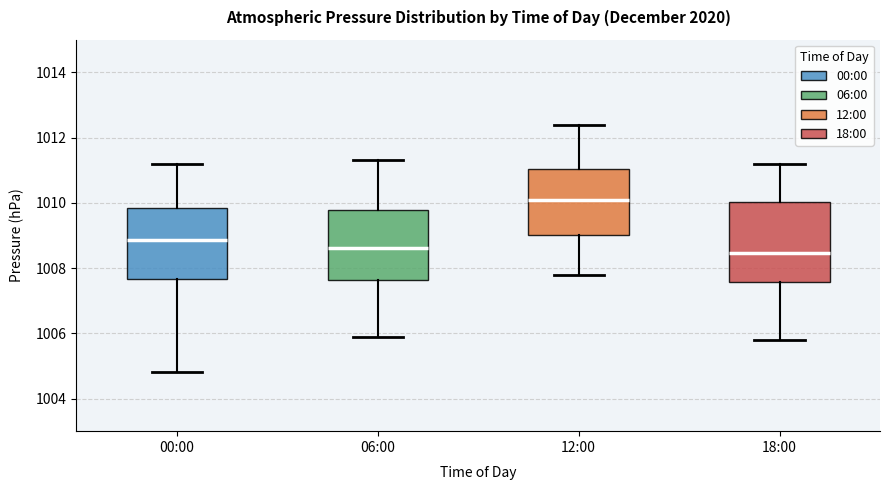

Where is the lower edge of the box for 06:00 on the y-axis? The values are not printed on the chart, so give them approximately, as read against the axis.

1007.6